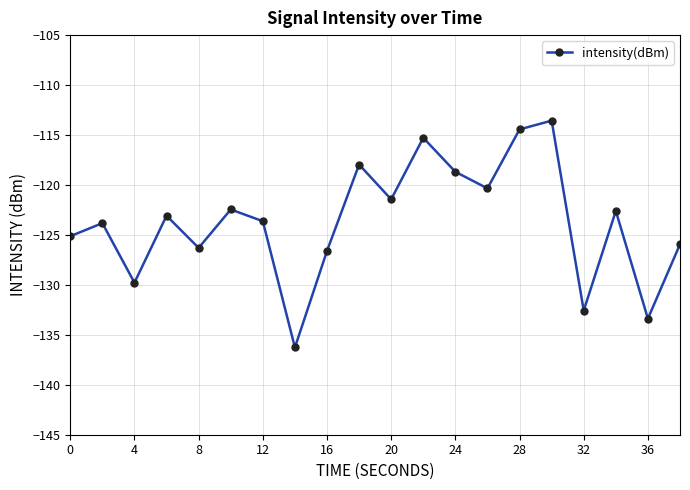

True or false: the data has more than 2 interior local peaks.

True